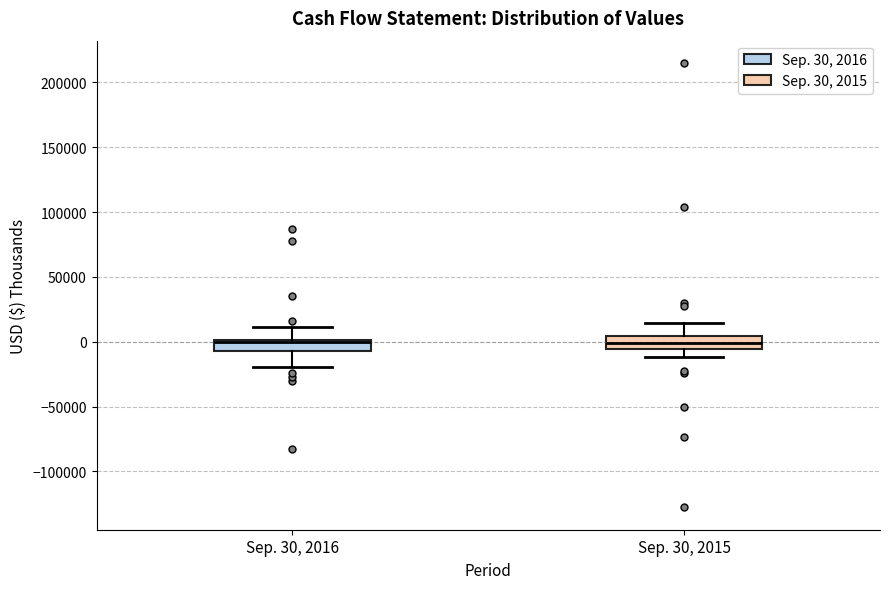

Reading left to right, read every box against the y-axis: the position of its median line, the range the box covers, and the ends of its whiskers. The values are not printed on the chart, so give them approximately, as read against the axis.

Sep. 30, 2016: median 0 (just below the box's upper edge), box -5000 to 0, whiskers -20000 to 10000
Sep. 30, 2015: median 0, box -5000 to 5000, whiskers -10000 to 15000